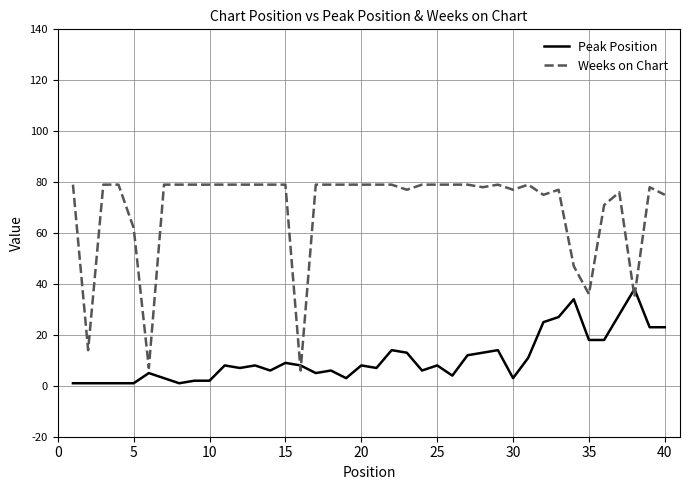

Rank the series by their average value, from highest to lowest.

Weeks on Chart, Peak Position